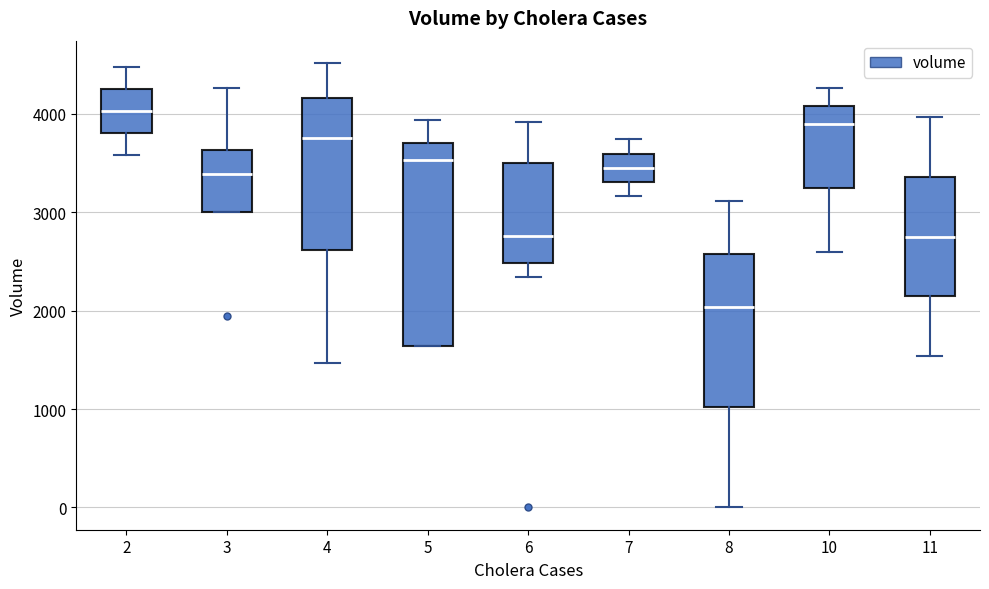

Which box's median line is the lowest?

8